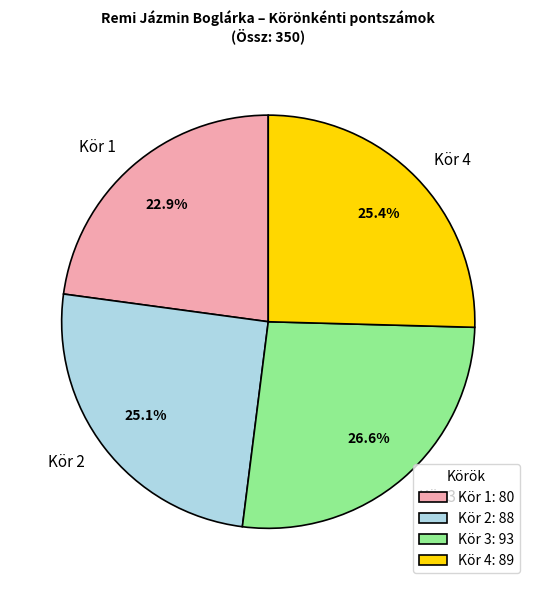

Does any single category account for the majority?

No